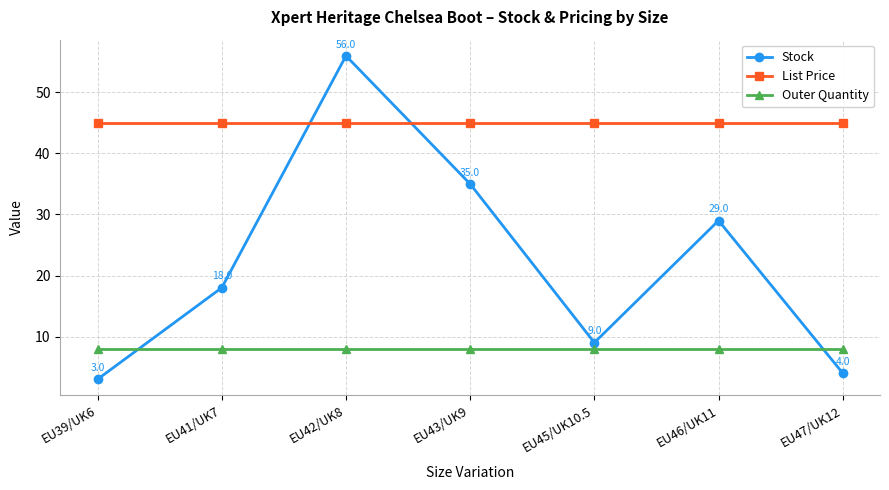

True or false: Outer Quantity and List Price intersect in this chart.

False